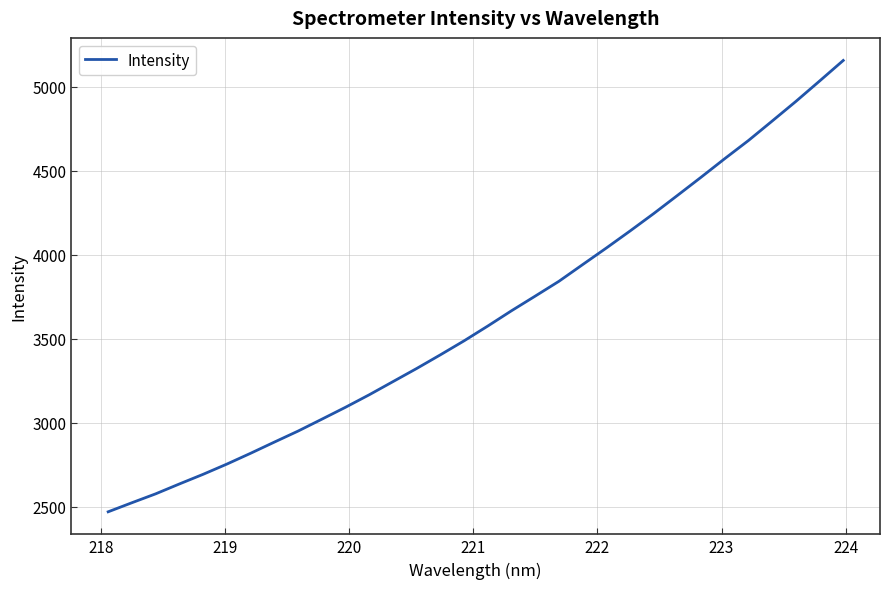

What is the minimum value shown in the chart?

2468.6